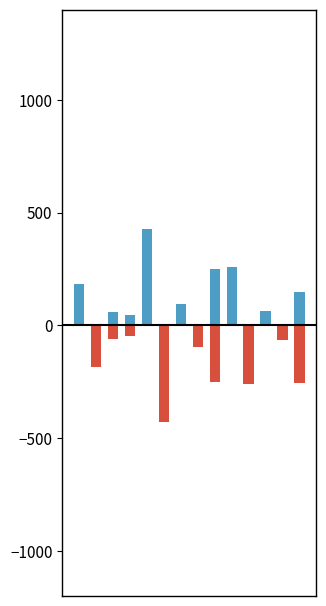

What is the sum of the received values at 8 and 5?

249.6